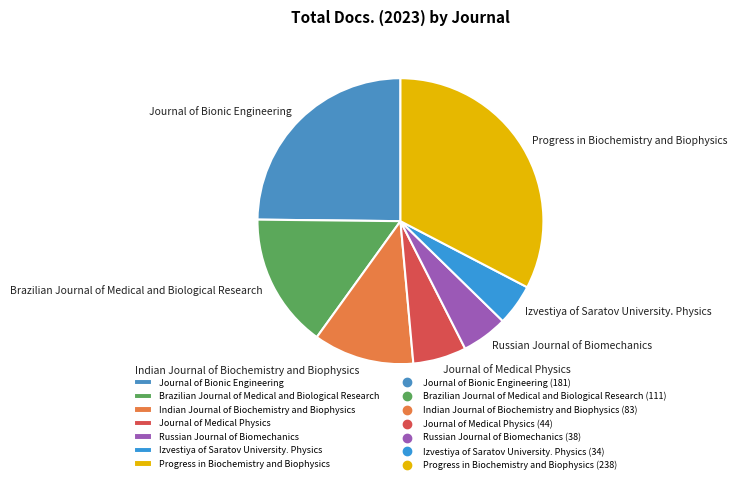

Rank the categories by value from lowest to highest.

Izvestiya of Saratov University. Physics, Russian Journal of Biomechanics, Journal of Medical Physics, Indian Journal of Biochemistry and Biophysics, Brazilian Journal of Medical and Biological Research, Journal of Bionic Engineering, Progress in Biochemistry and Biophysics